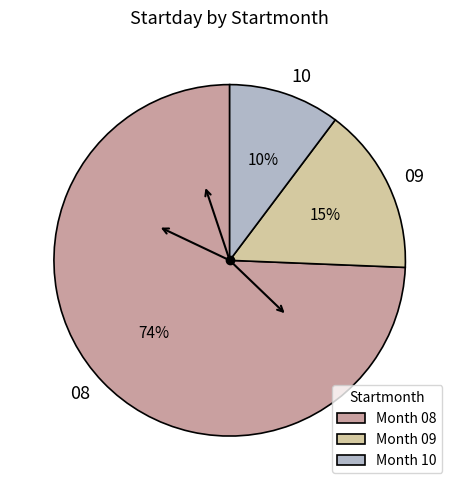

Is the sum of 08 and 10 greater than half?

Yes